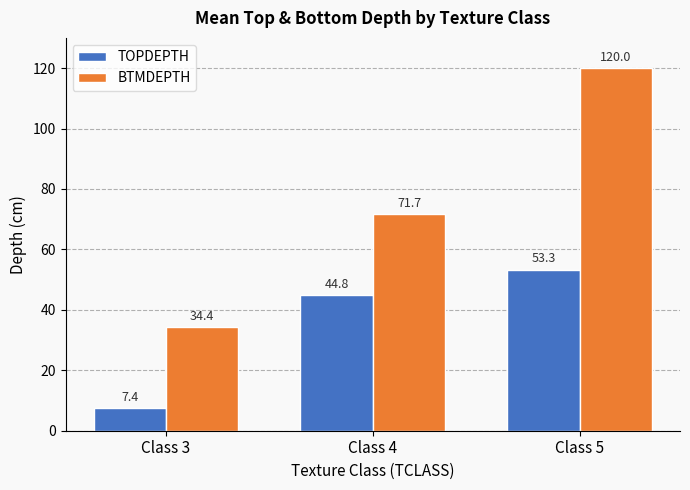

Is it true that BTMDEPTH equals 120.0 at Class 5?

True